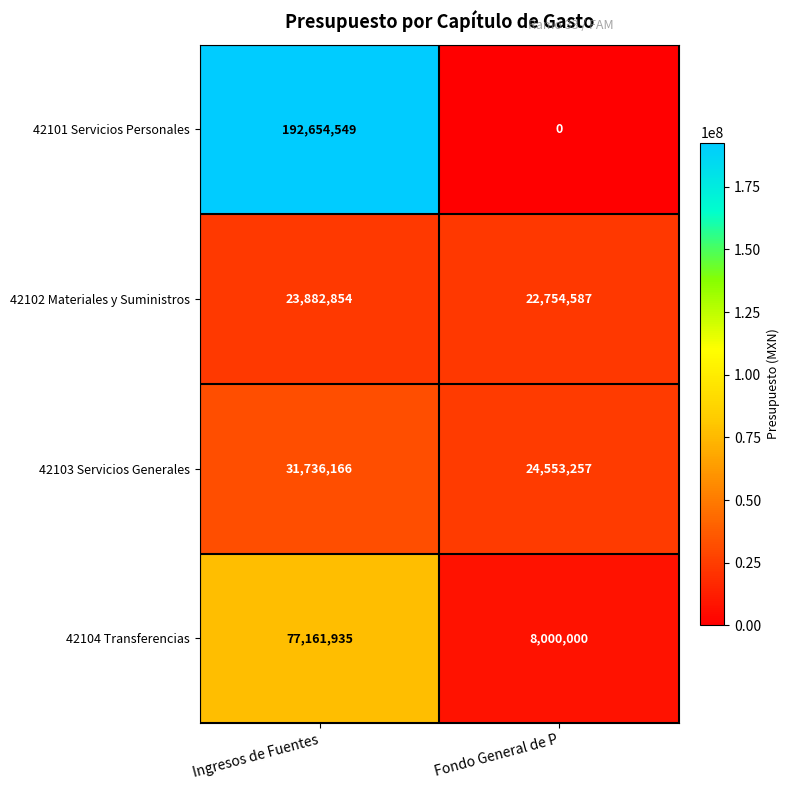

Between Ingresos de Fuentes and Fondo General de P, which series saw the biggest shift?

42101 Servicios Personales